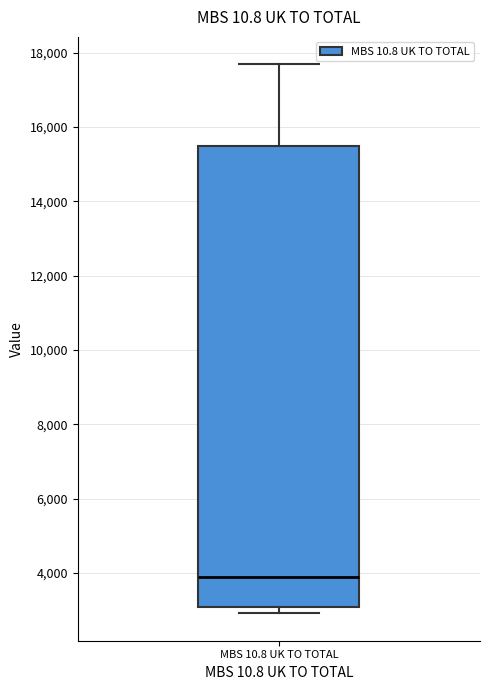

Where does the median line of the box for MBS 10.8 UK TO TOTAL sit on the y-axis? The values are not printed on the chart, so give them approximately, as read against the axis.

3800